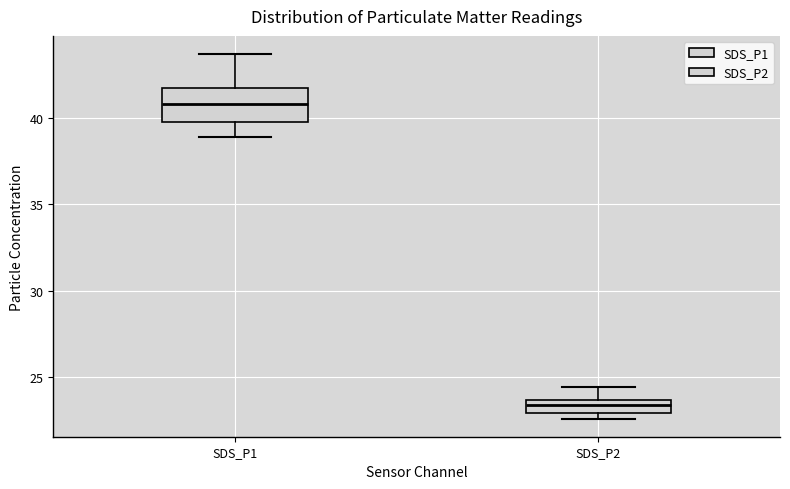

Reading left to right, read every box against the y-axis: the position of its median line, the range the box covers, and the ends of its whiskers. The values are not printed on the chart, so give them approximately, as read against the axis.

SDS_P1: median 41.0, box 40.0 to 41.5, whiskers 39.0 to 43.5
SDS_P2: median 23.5 (inside the box), box 23.0 to 23.5, whiskers 22.5 to 24.5